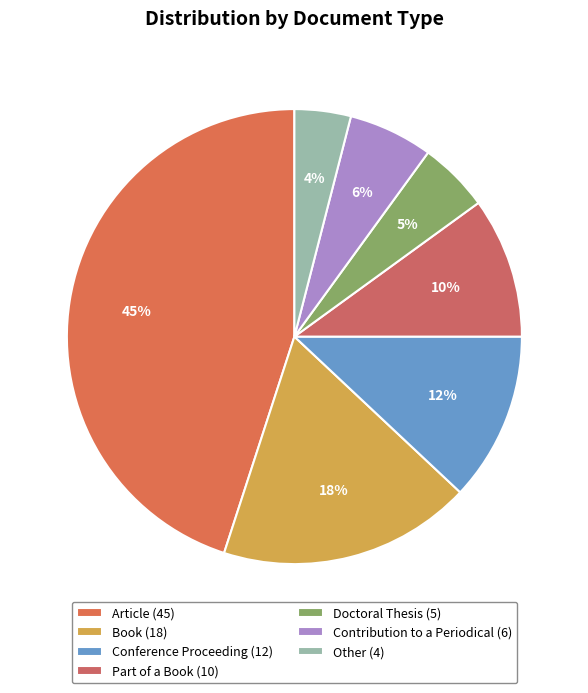

Is there a majority slice in this chart?

No